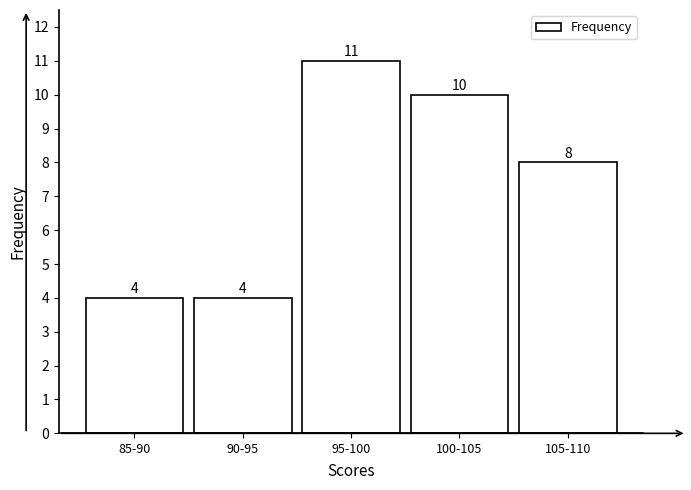

Reading right to left, transcribe all the data shown in this chart.

8	10	11	4	4